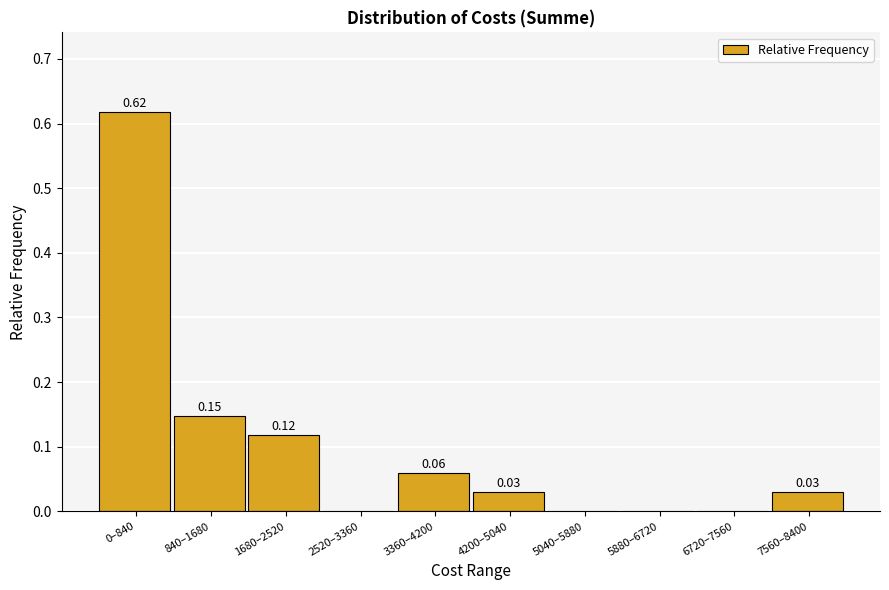

What is the sum of all values?

1.0